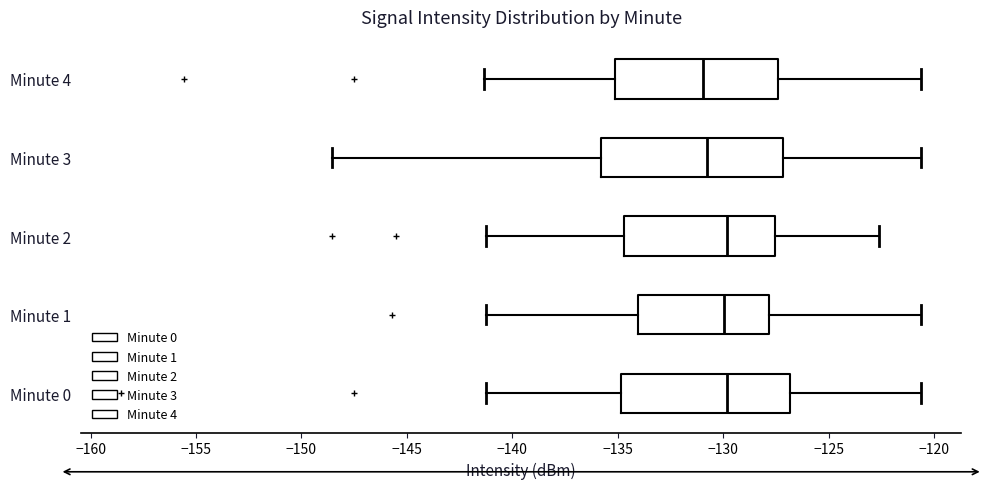

Comparing the boxes themselves (not the whiskers), which one is the widest?

Minute 3